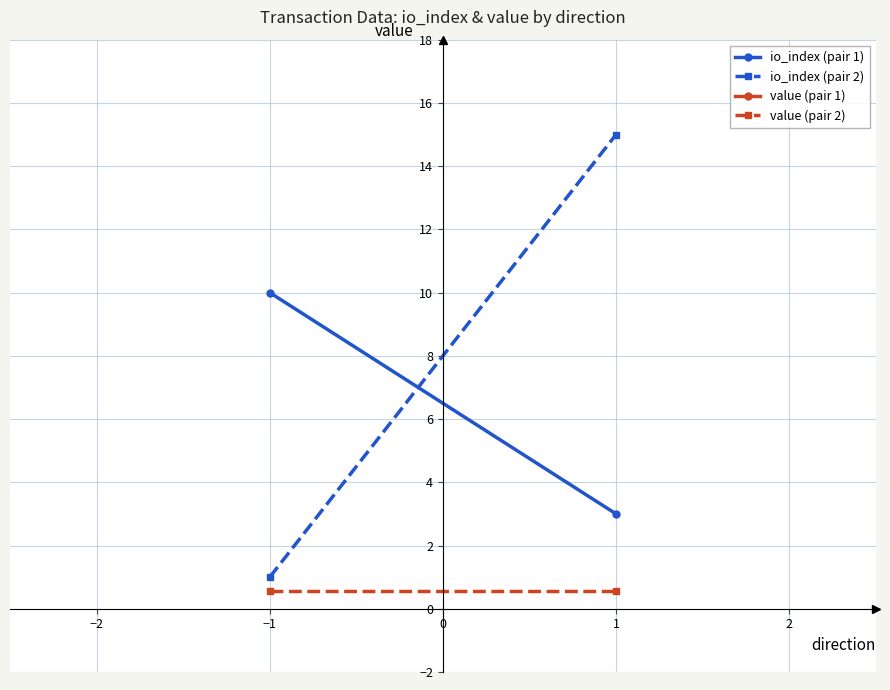

What is the maximum value for io_index (pair 2)?

15.0